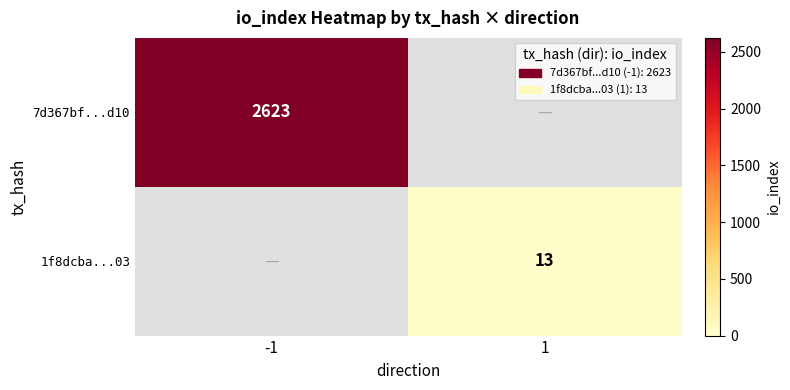

Between 1 and -1, which is larger?

-1